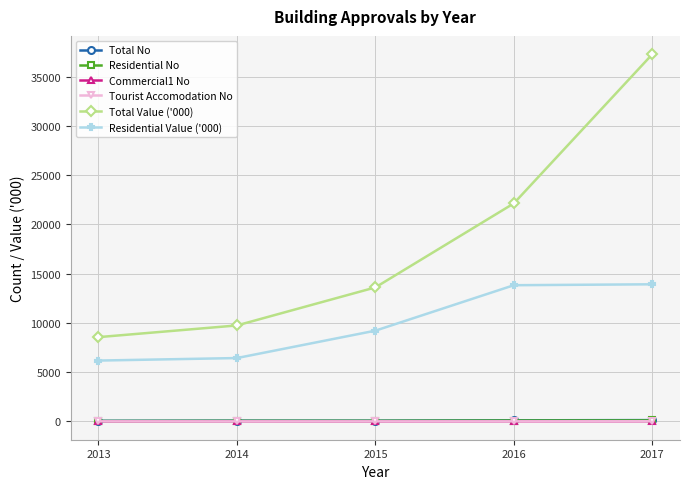

The value of Commercial1 No at 2017 is 13. True or false?

True